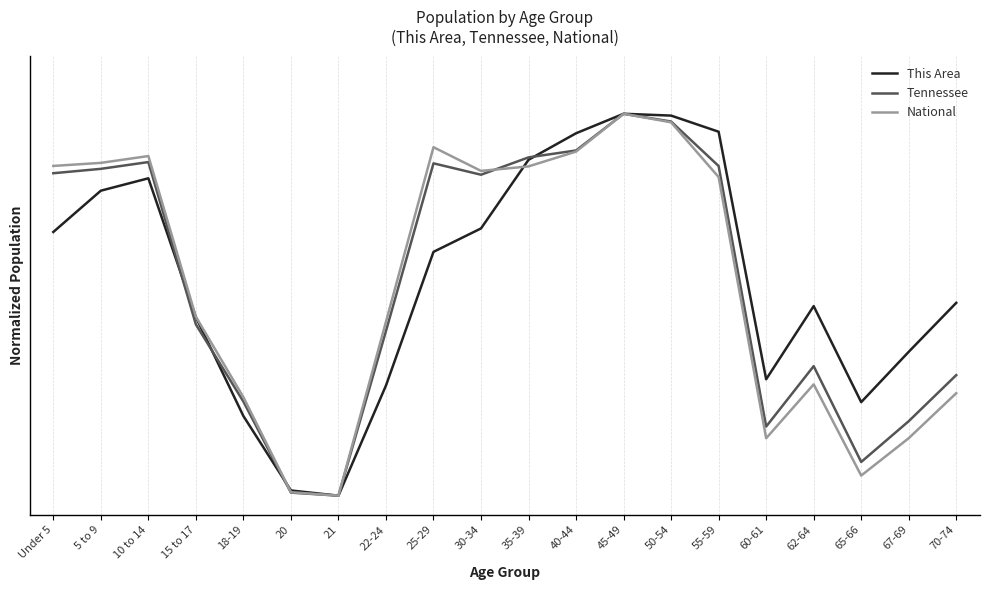

What are all the series names shown in the legend?

This Area, Tennessee, National